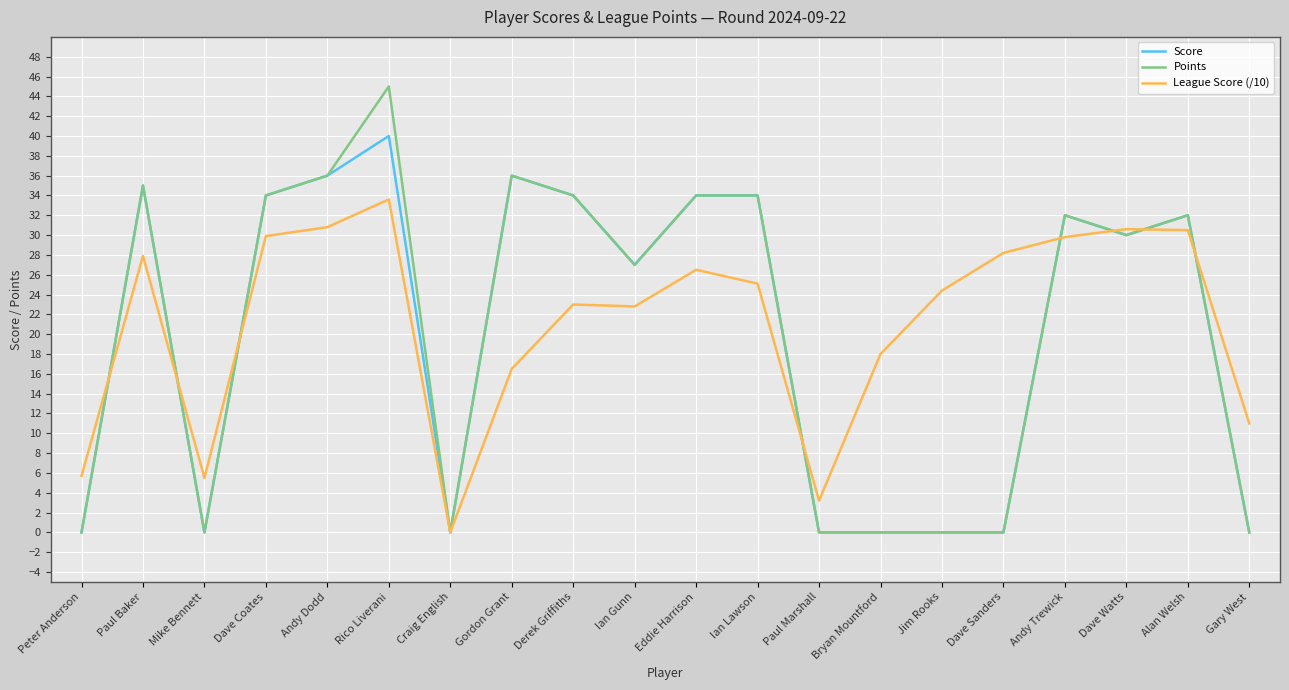

At which category is the sum across all series the highest?

Rico Liverani